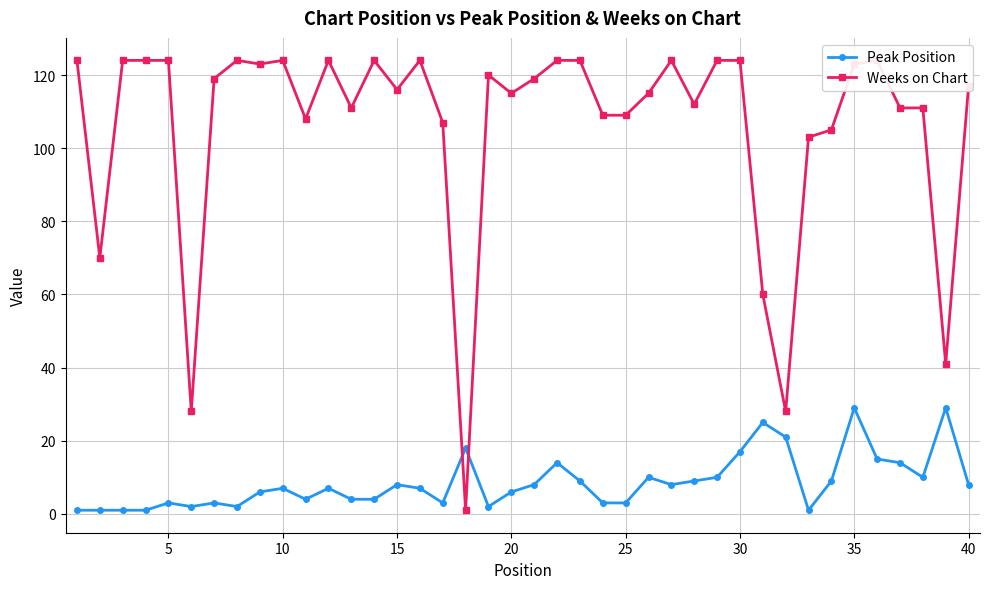

Rank the series by their maximum value, from highest to lowest.

Weeks on Chart, Peak Position